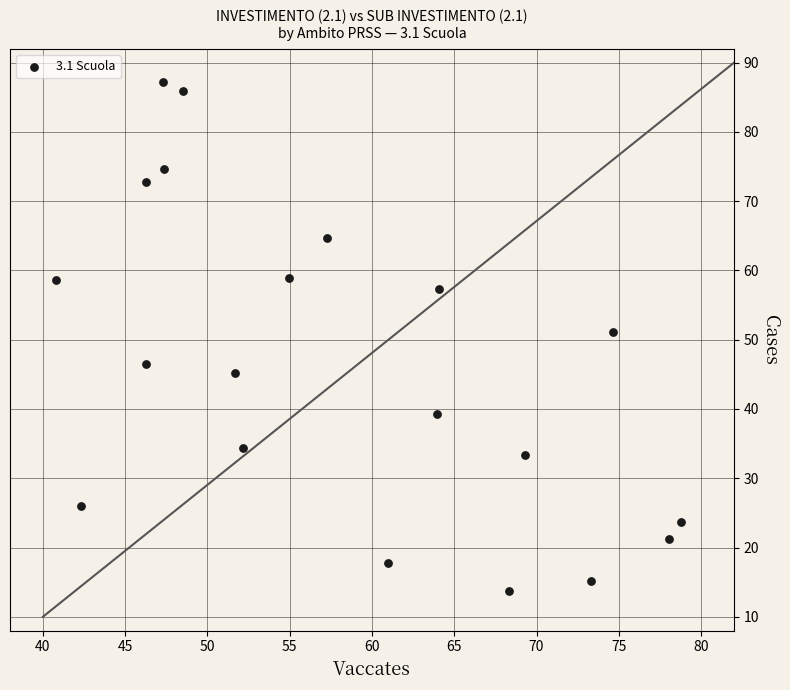

What Y value in the scatter plot is closest to 50?

51.1